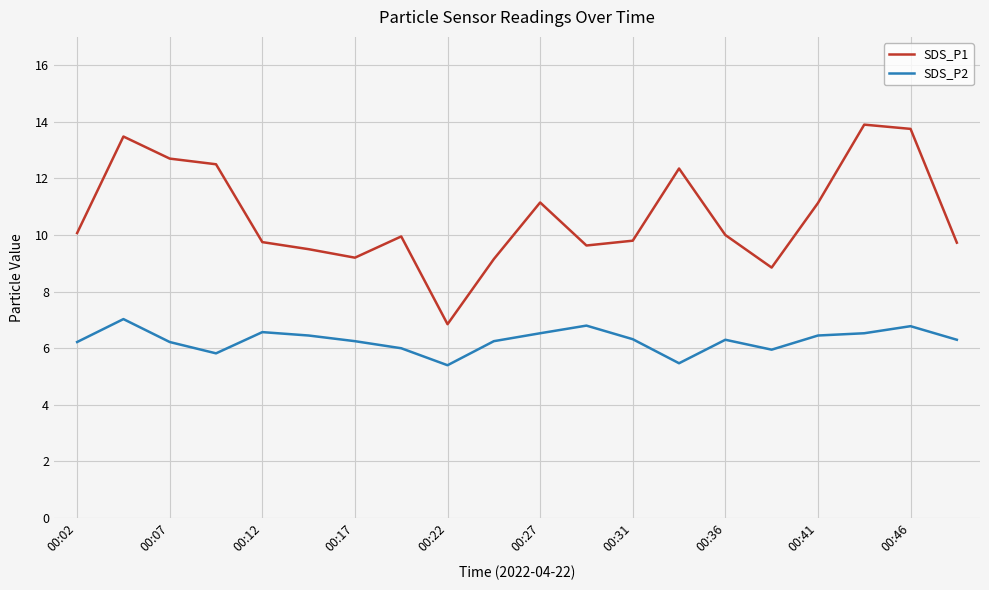

True or false: SDS_P2 has more than 1 interior local peaks.

True